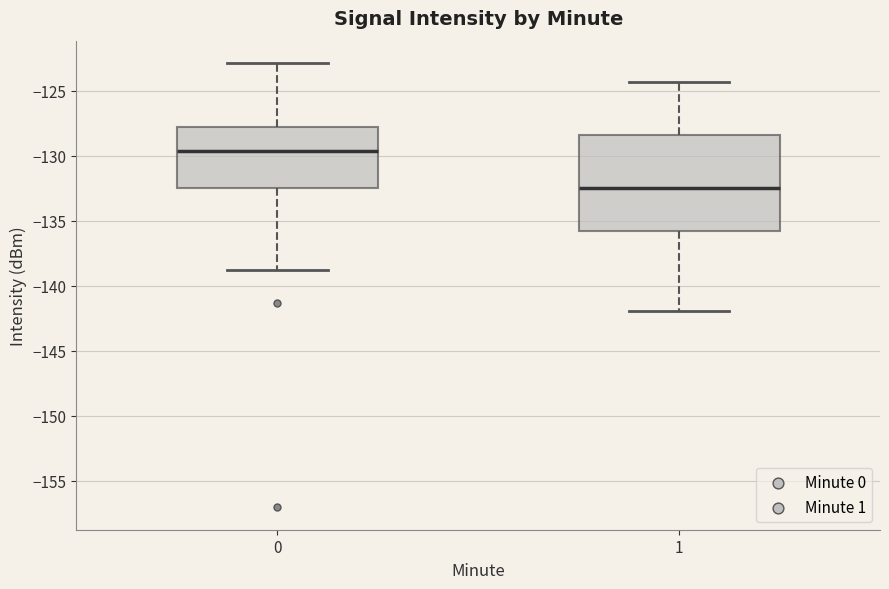

Reading left to right, read every box against the y-axis: the position of its median line, the range the box covers, and the ends of its whiskers. The values are not printed on the chart, so give them approximately, as read against the axis.

0: median -129.5, box -132.5 to -128.0, whiskers -139.0 to -123.0
1: median -132.5, box -136.0 to -128.5, whiskers -142.0 to -124.5